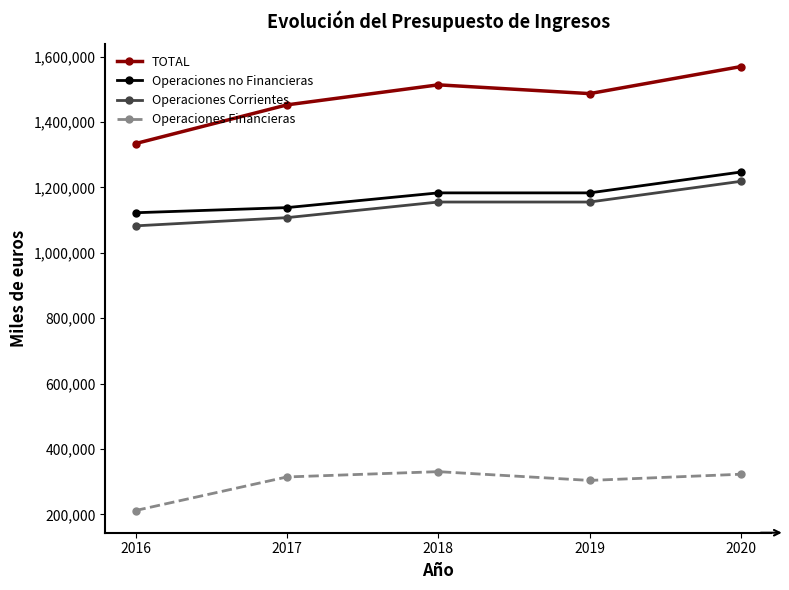

At which category does TOTAL reach its first local peak?

2018